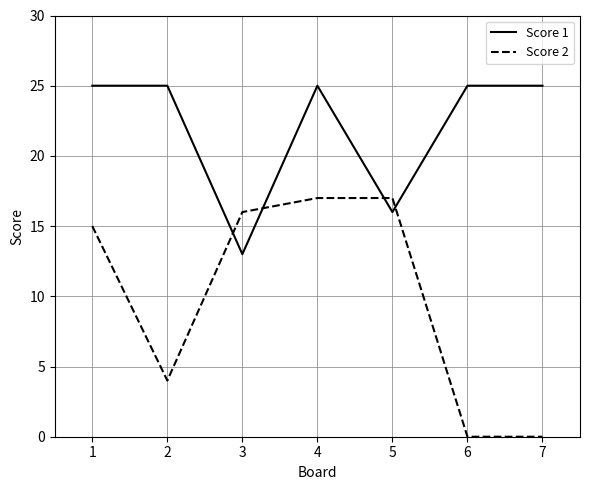

Where is the first local minimum for Score 2?

2